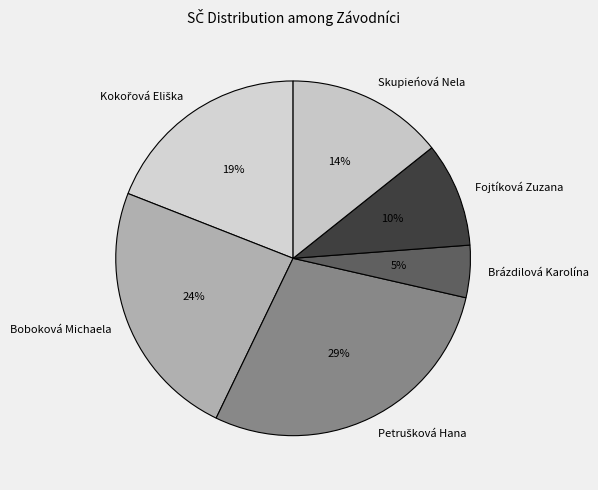

How many slices are in this pie chart?

6